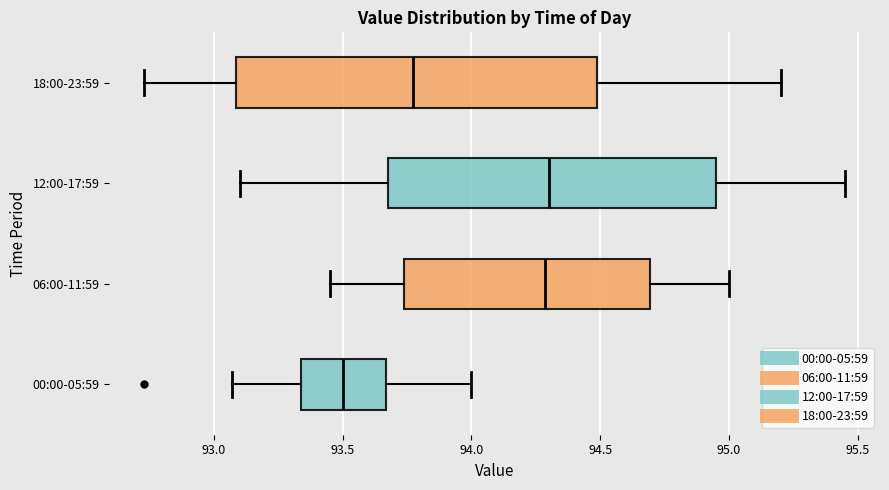

Where does the median line of the box for 12:00-17:59 sit on the x-axis? The values are not printed on the chart, so give them approximately, as read against the axis.

94.30